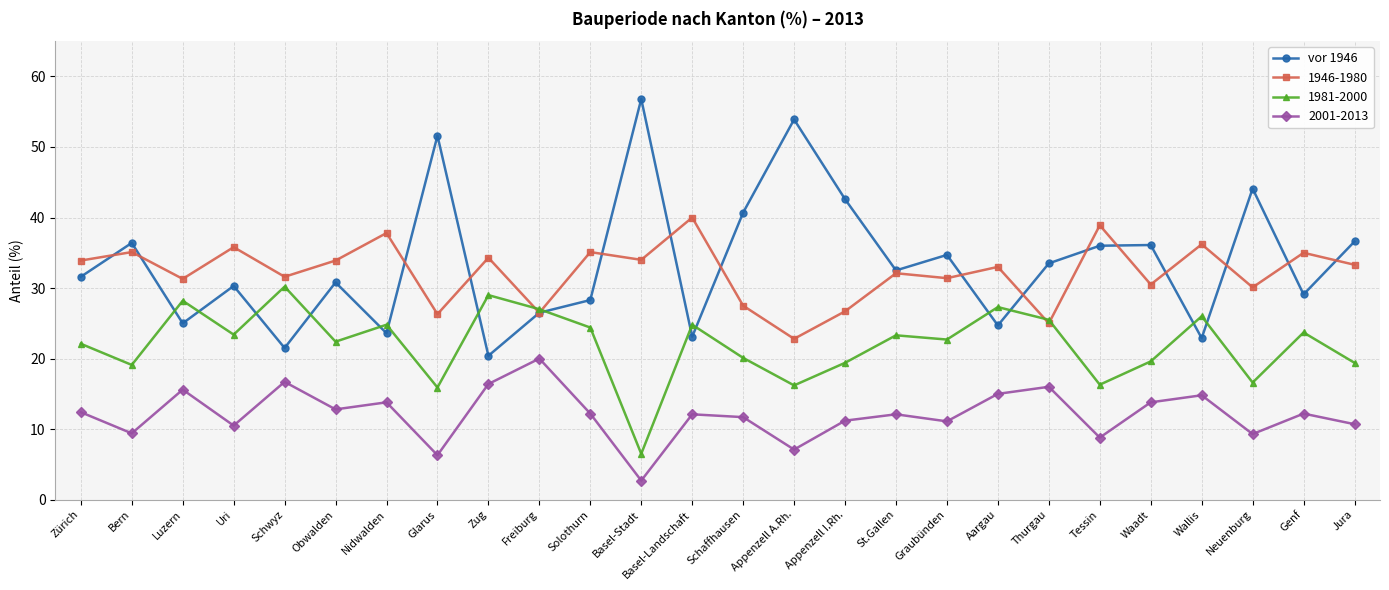

Count the number of data series in this chart.

4